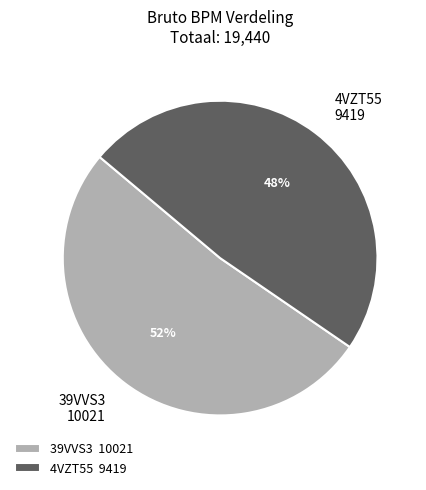

To the nearest percent, what percentage of the pie is 39VVS3?

52%